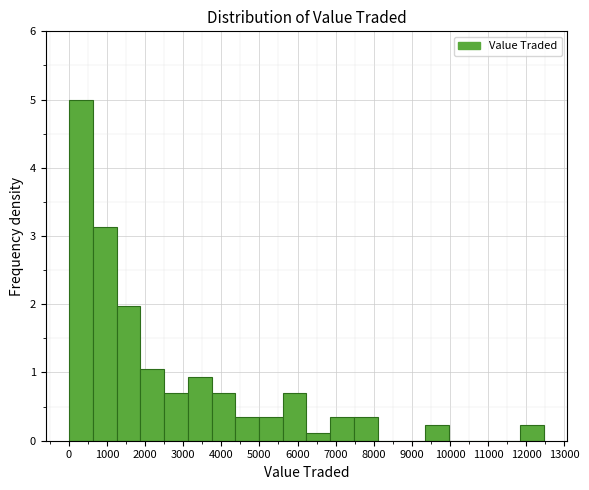

Over which range of the x-axis is the bar tallest?

0 to 600